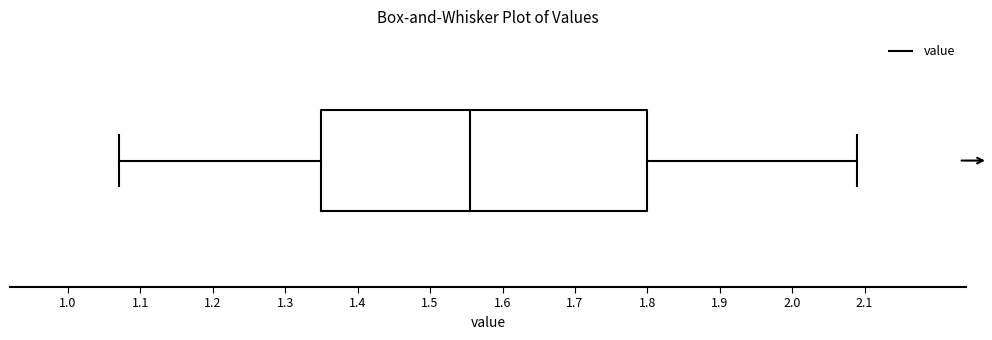

Where does the left whisker of the box end on the x-axis? The values are not printed on the chart, so give them approximately, as read against the axis.

1.07